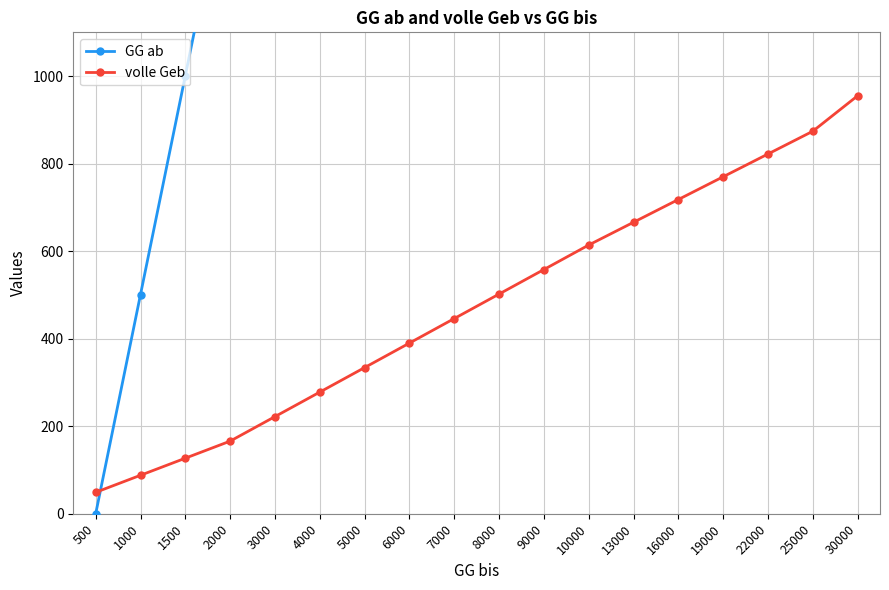

What is the difference between the GG ab values at 16000 and 1500?

12000